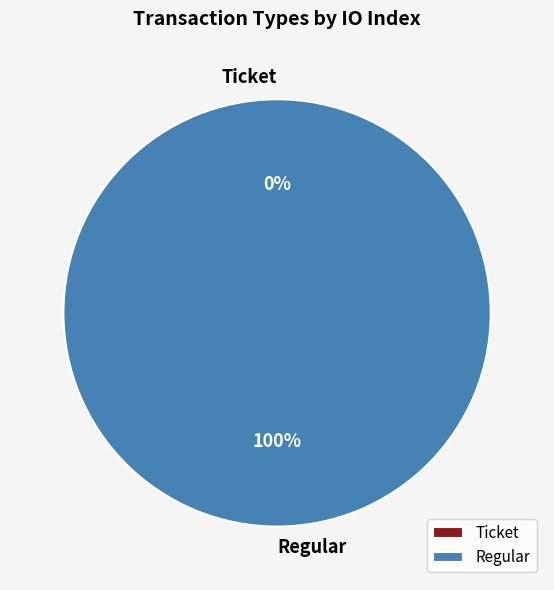

How many segments does this pie chart have?

2